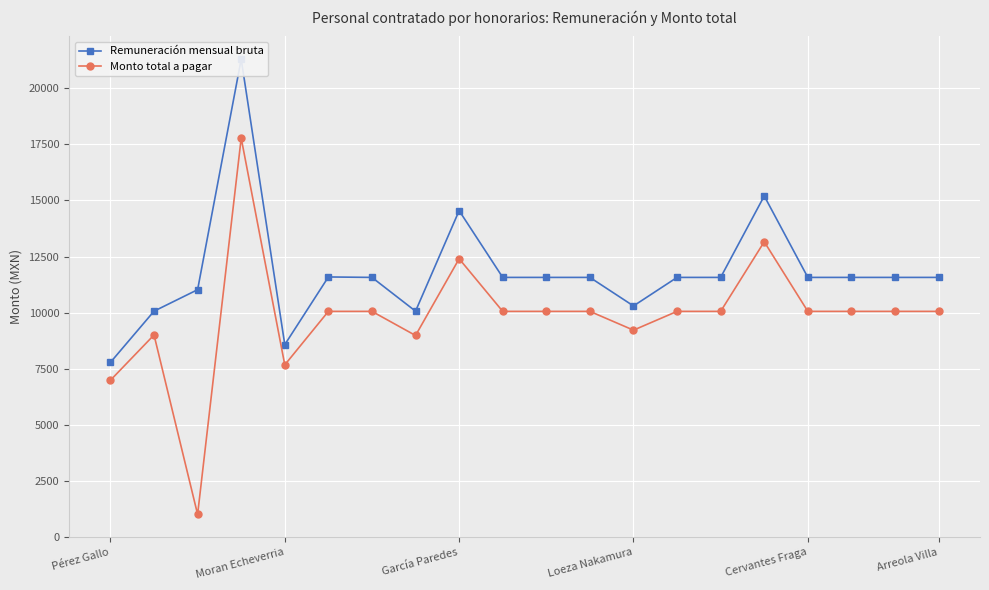

Reading left to right, transcribe all the data shown in this chart.

Remuneración mensual bruta: 7778.5	10062.6	11020.9	21300.0	8570.9	11588.6	11568.6	10062.6	14545.3	11568.6	11568.6	11568.6	10295.8	11568.6	11568.6	15200.0	11568.6	11568.6	11568.6	11568.6
Monto total a pagar: 6982.3	9002.0	1000.0	17780.2	7668.1	10053.9	10053.9	8978.4	12400.0	10053.9	10053.9	10053.9	9216.2	10053.9	10053.9	13157.8	10053.9	10053.9	10053.9	10053.9